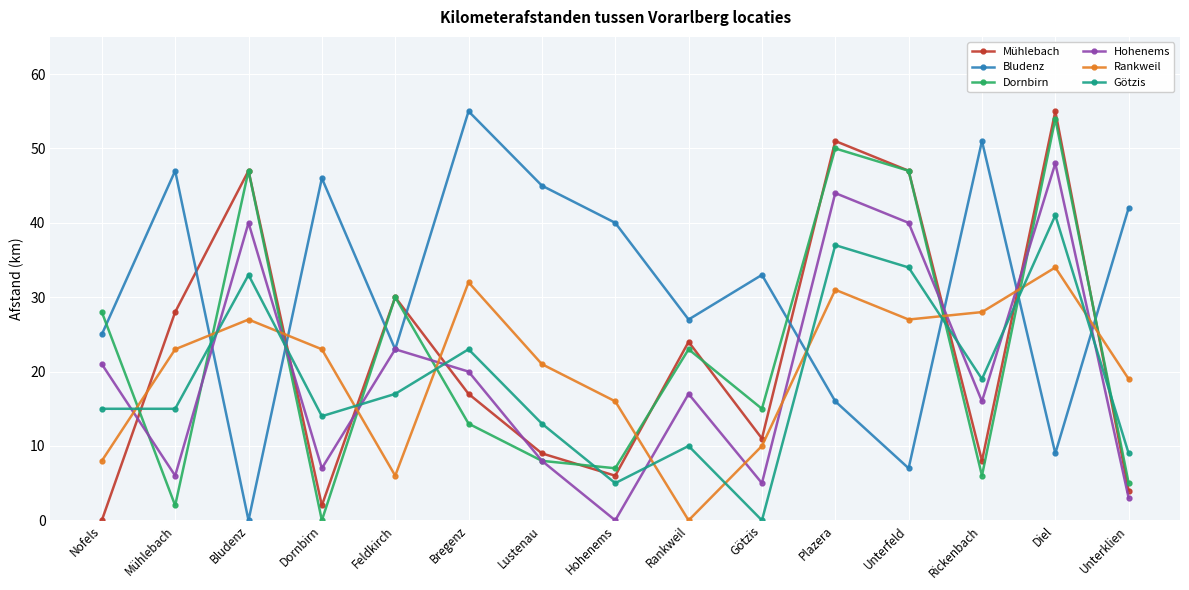

Between which two adjacent categories do Mühlebach and Dornbirn first intersect?

Nofels and Mühlebach